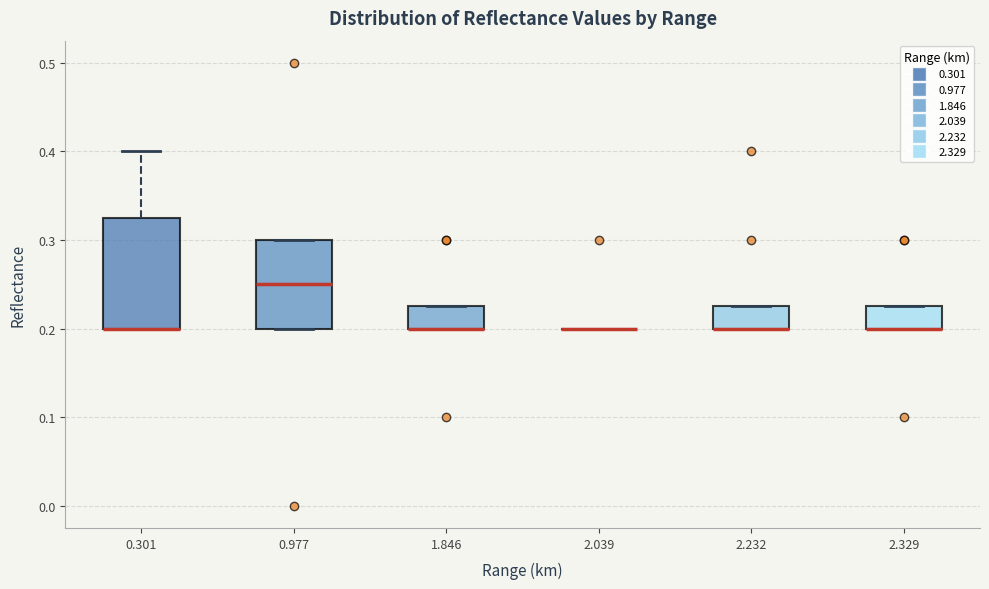

Where is the lower edge of the box at x = 2.329 on the y-axis? The values are not printed on the chart, so give them approximately, as read against the axis.

0.20